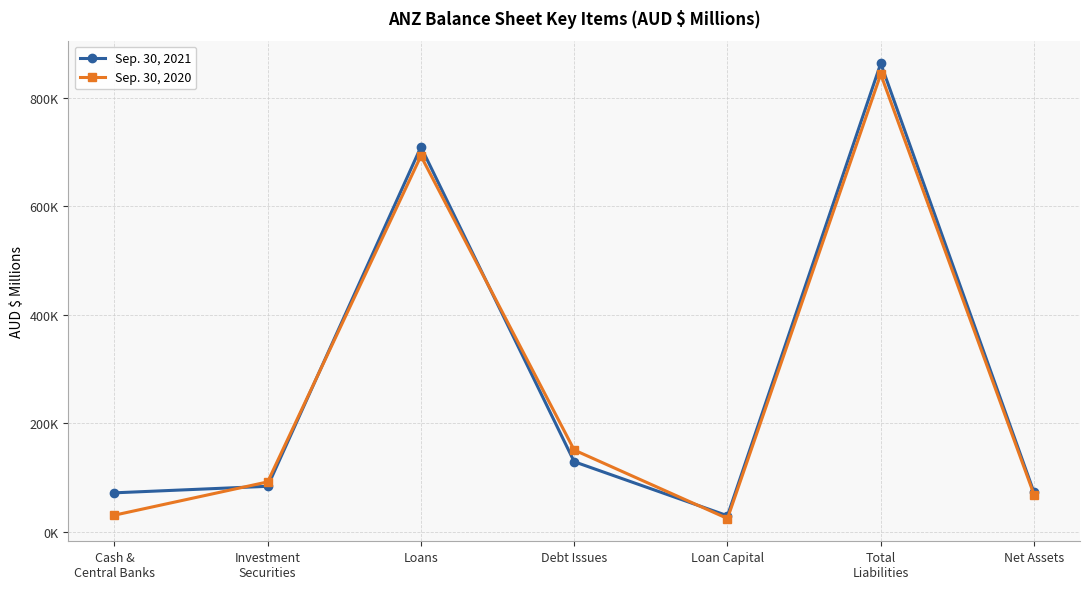

Which series has the widest spread of values?

Sep. 30, 2021